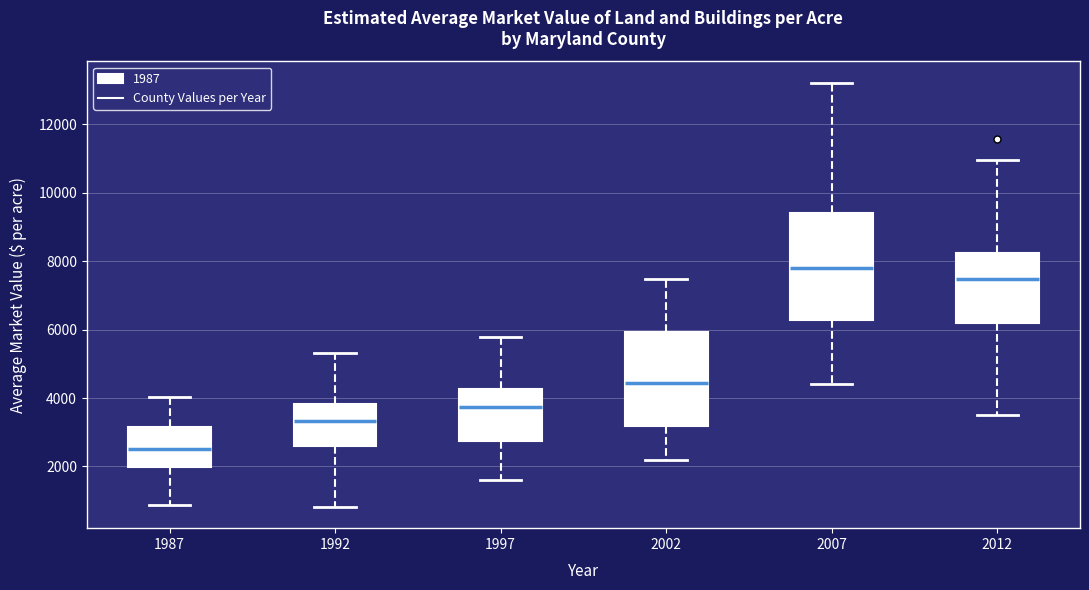

Reading left to right, transcribe this box plot: for each box, give where its median line is, the range the box spans, and where its two whiskers end, as read against the y-axis. The values are not printed on the chart, so give them approximately, as read against the axis.

1987: median 2400, box 2000 to 3200, whiskers 800 to 4000
1992: median 3400, box 2600 to 3800, whiskers 800 to 5400
1997: median 3800, box 2800 to 4200, whiskers 1600 to 5800
2002: median 4400, box 3200 to 6000, whiskers 2200 to 7400
2007: median 7800, box 6200 to 9400, whiskers 4400 to 13200
2012: median 7400, box 6200 to 8200, whiskers 3400 to 11000